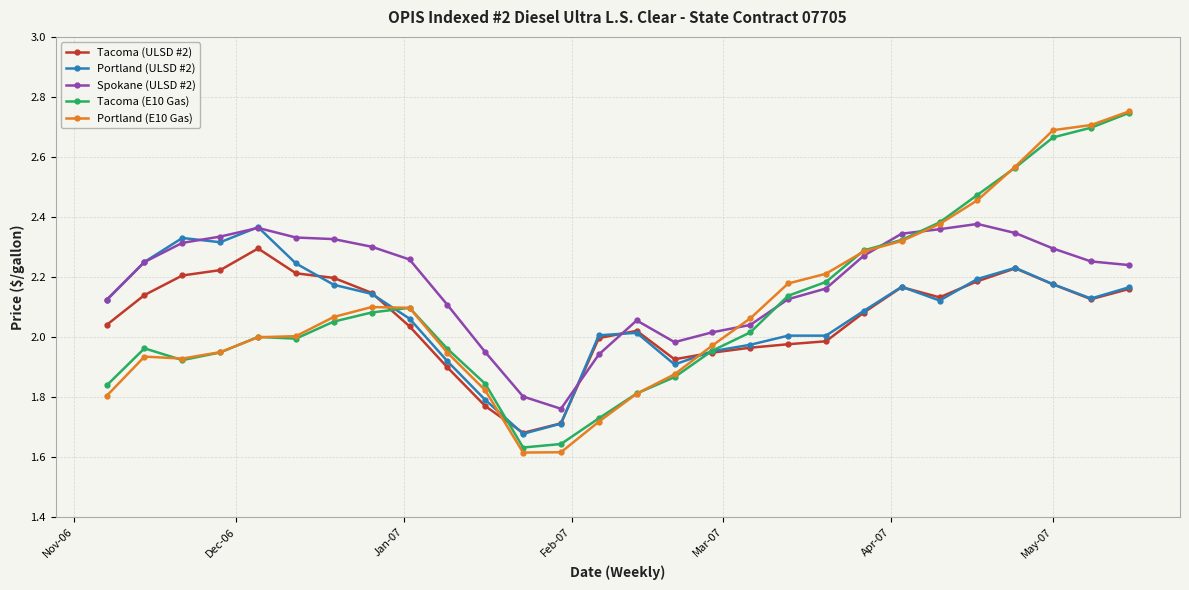

After their last crossing, which series has the higher values: Spokane (ULSD #2) or Tacoma (ULSD #2)?

Spokane (ULSD #2)